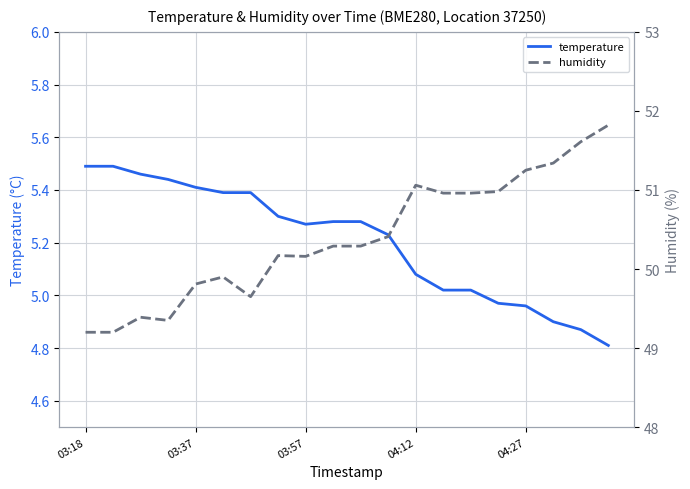

How many data points does each series have?

20